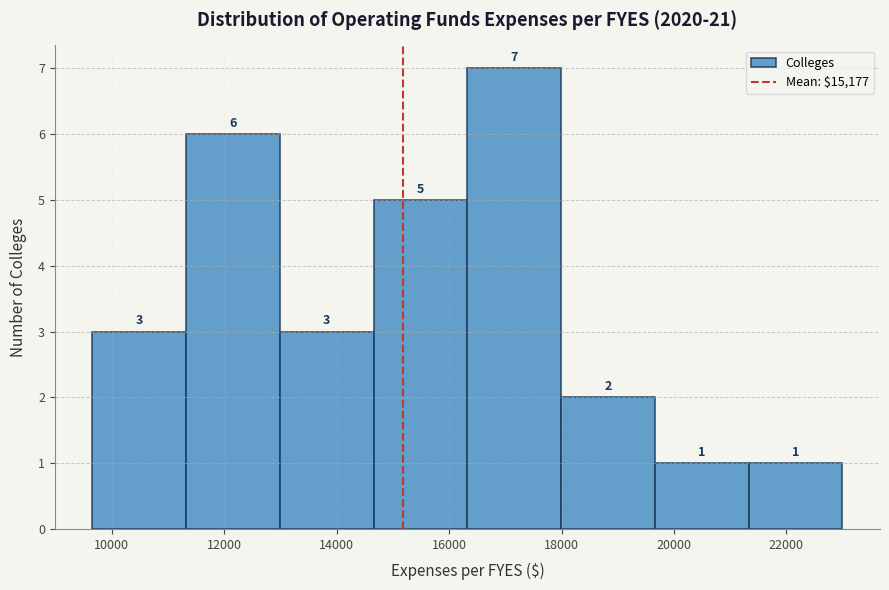

Reading left to right, list every bar in this chart as the range it spans on the x-axis followed by its height. The bar edges are not printed on the chart, so give them approximately, as read against the axis.

9600 to 11400: 3
11400 to 13000: 6
13000 to 14600: 3
14600 to 16400: 5
16400 to 18000: 7
18000 to 19600: 2
19600 to 21400: 1
21400 to 23000: 1